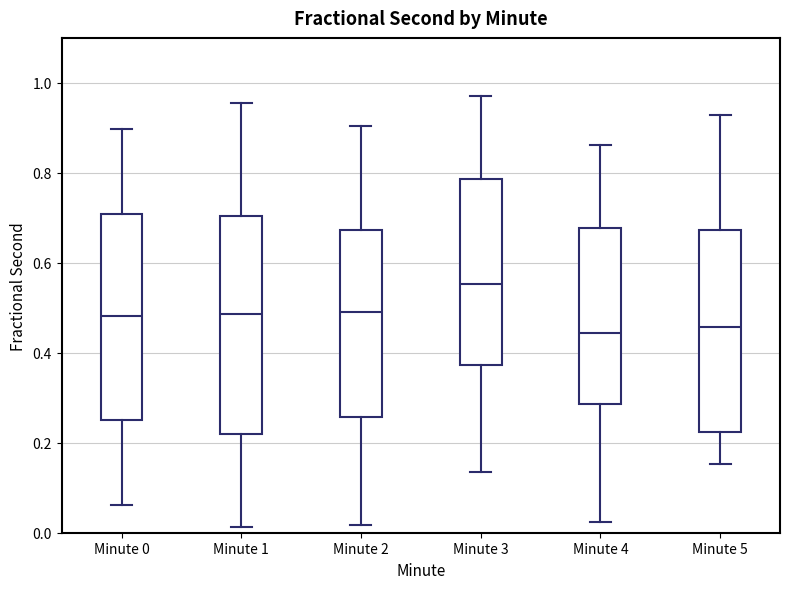

Where is the upper edge of the box for Minute 5 on the y-axis? The values are not printed on the chart, so give them approximately, as read against the axis.

0.68